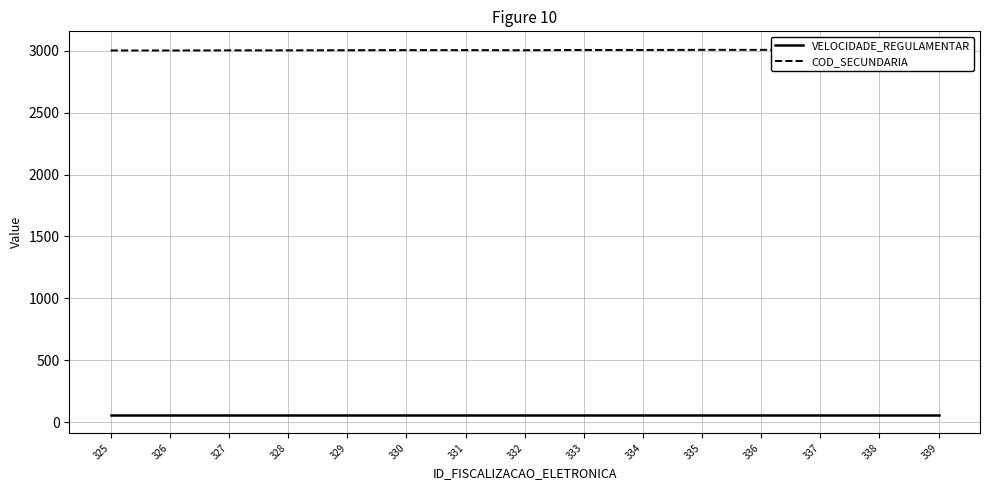

At which label does COD_SECUNDARIA reach its peak?

338